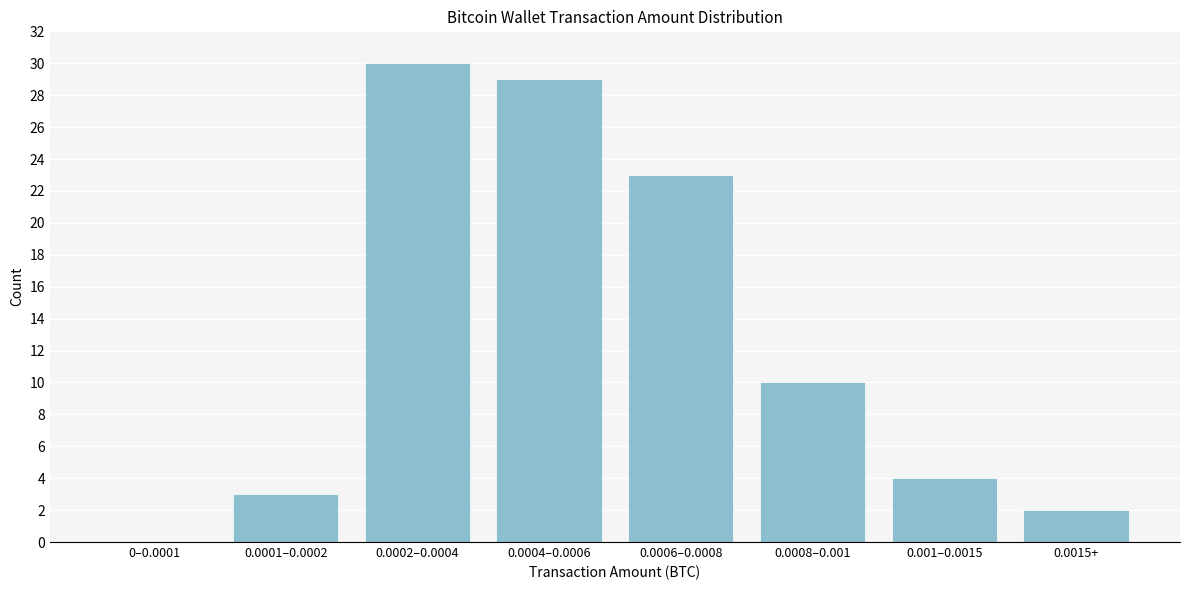

Reading right to left, what are all the values shown in this chart?

0.0015+=2	0.001–0.0015=4	0.0008–0.001=10	0.0006–0.0008=23	0.0004–0.0006=29	0.0002–0.0004=30	0.0001–0.0002=3	0–0.0001=0